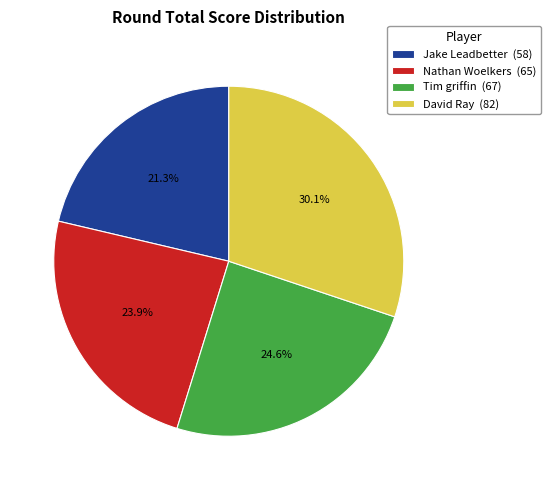

Is there any slice that represents more than half of the pie?

No